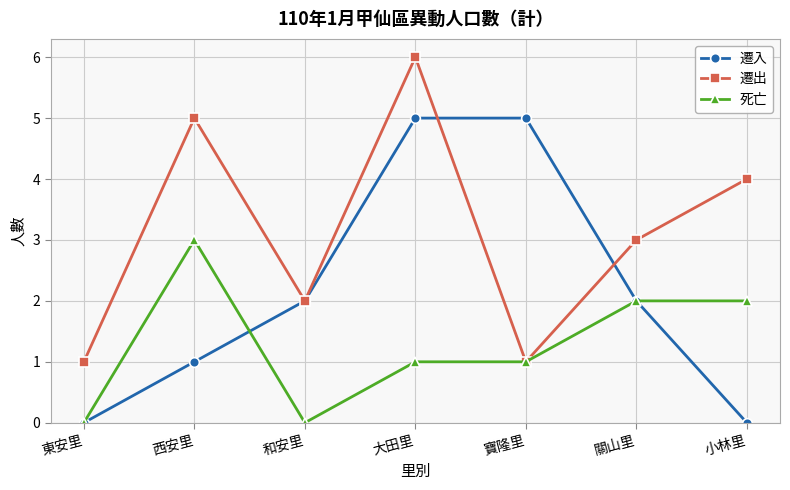

List the series in order of their overall mean, highest first.

遷出, 遷入, 死亡